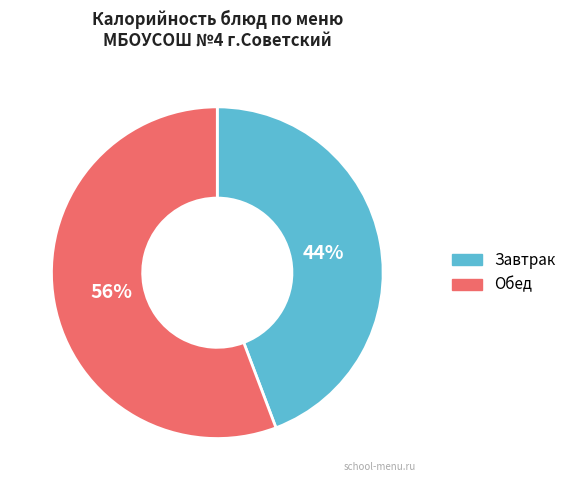

How many slices are in this pie chart?

2